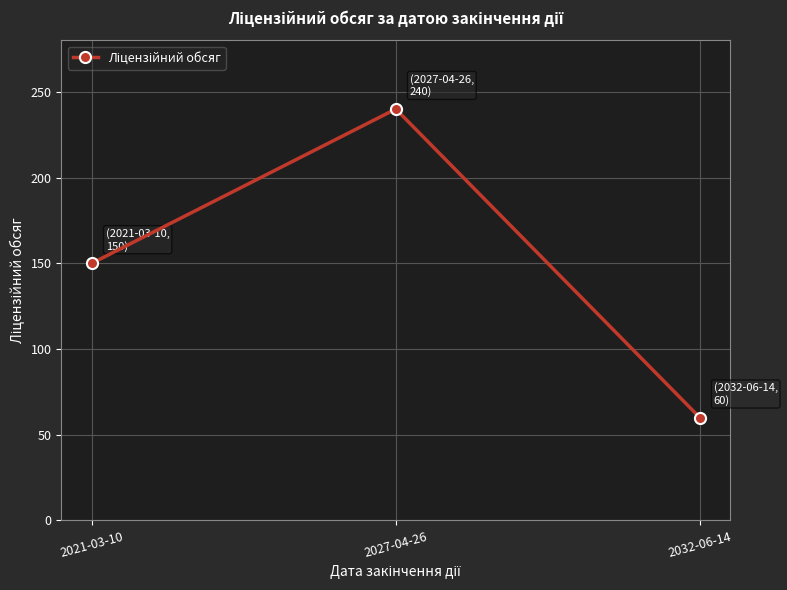

Does the chart display data point markers on the line(s)?

Yes